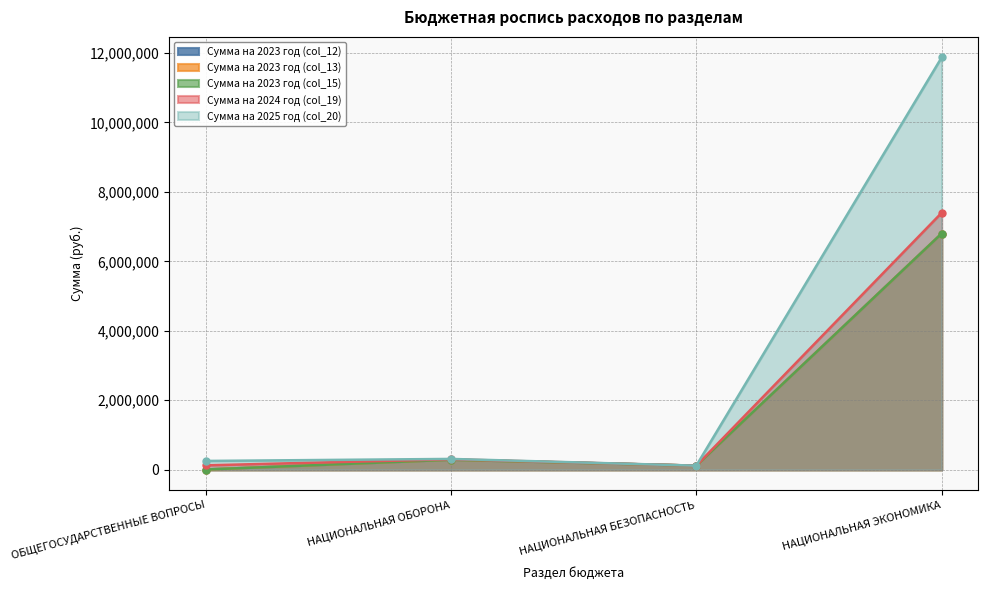

True or false: Сумма на 2023 год (col_13) and Сумма на 2023 год (col_12) intersect in this chart.

False